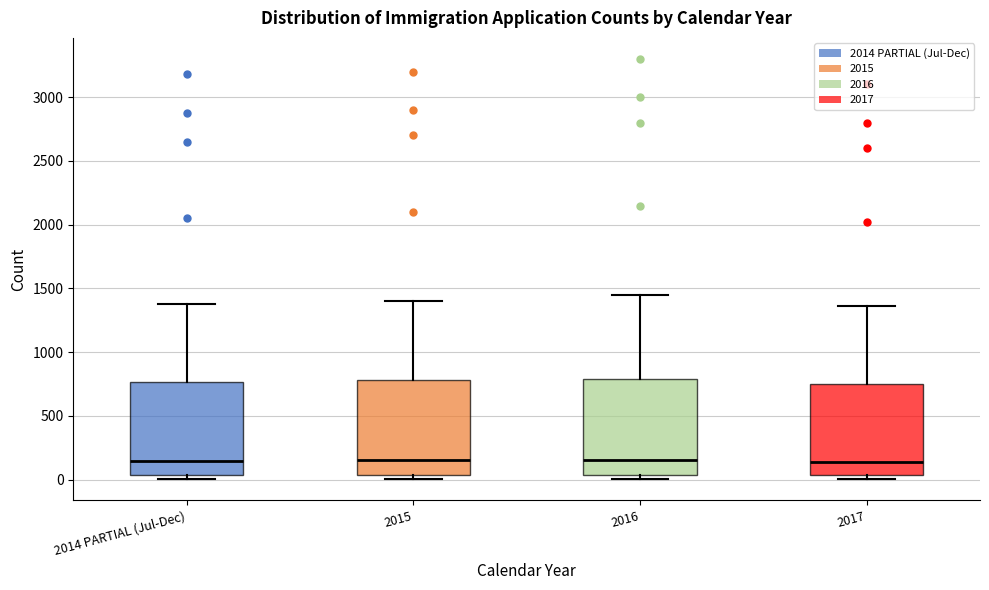

Where does the median line of the box for 2014 PARTIAL (Jul-Dec) sit on the y-axis? The values are not printed on the chart, so give them approximately, as read against the axis.

150